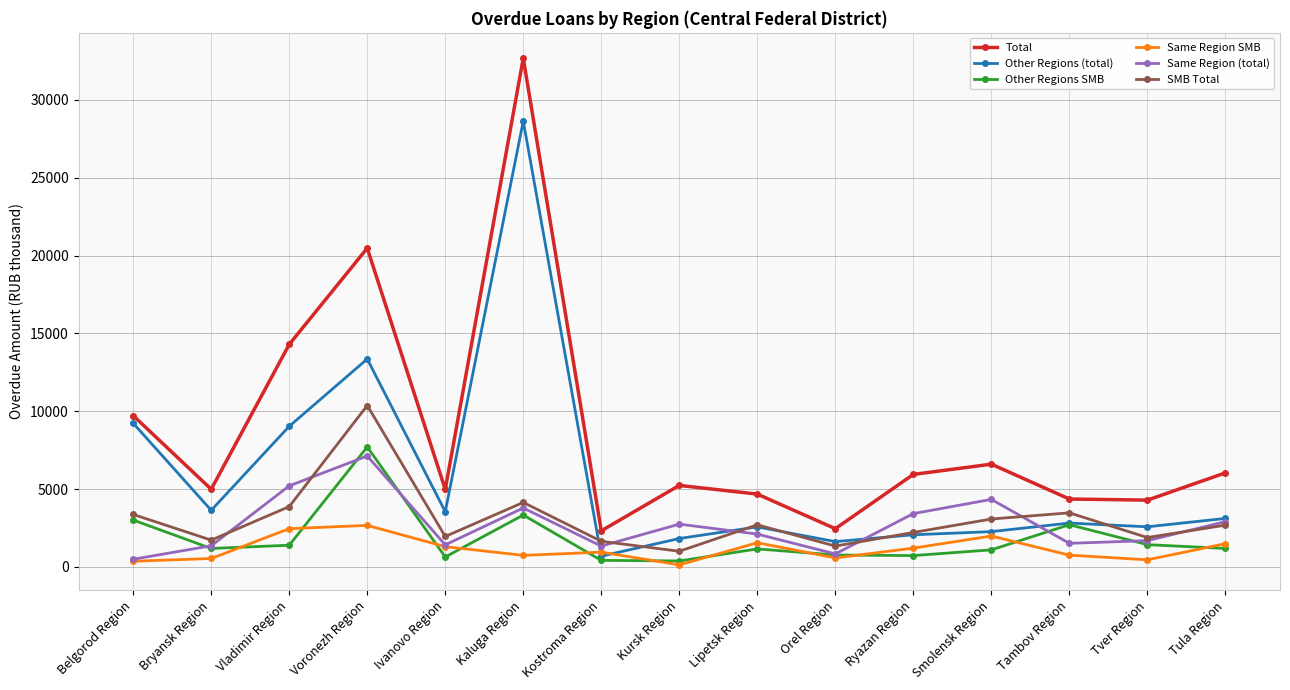

Which series has the widest spread of values?

Total